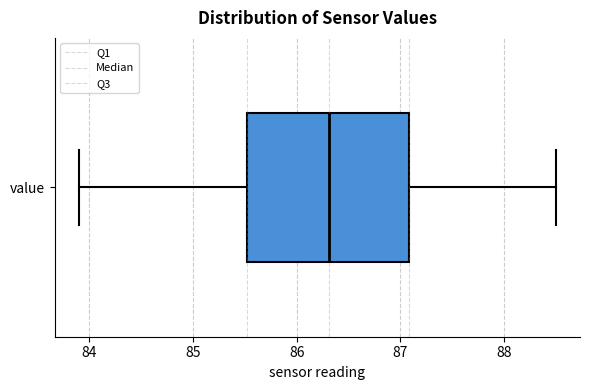

Transcribe this box plot: give where the median line is, the range the box spans, and where the two whiskers end, as read against the x-axis. The values are not printed on the chart, so give them approximately, as read against the axis.

median 86.3, box 85.5 to 87.1, whiskers 83.9 to 88.5